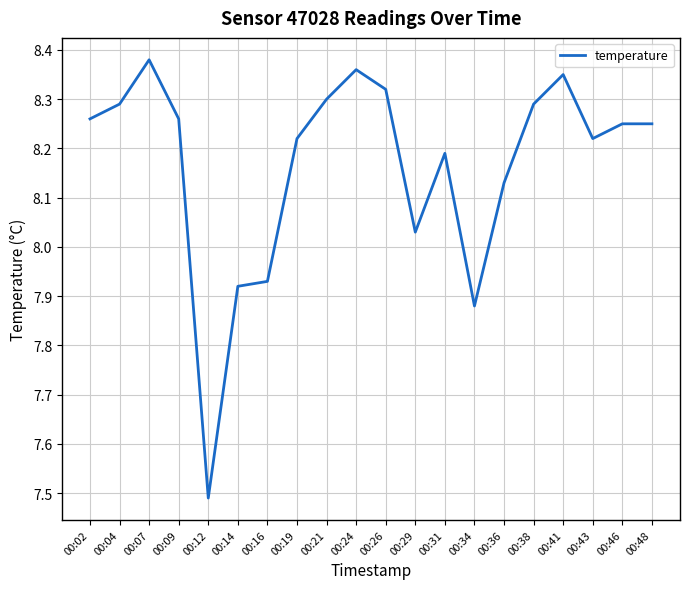

True or false: the data shows 8.3 at 00:21.

True